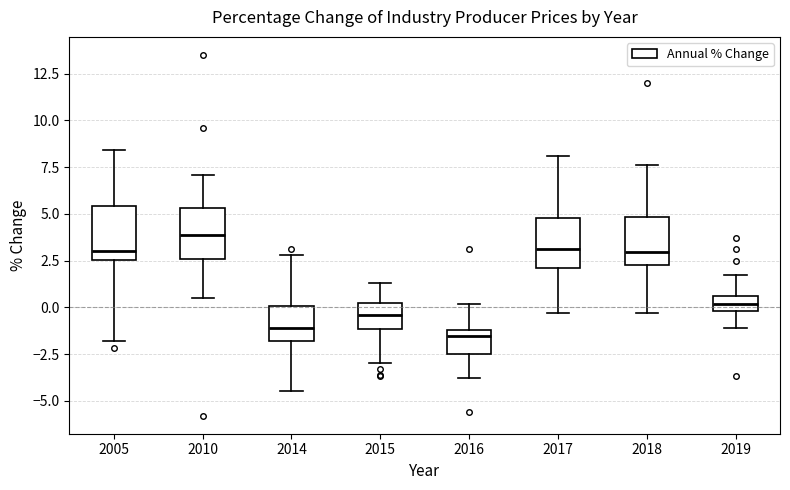

Reading left to right, read every box against the y-axis: the position of its median line, the range the box covers, and the ends of its whiskers. The values are not printed on the chart, so give them approximately, as read against the axis.

2005: median 3.0, box 2.5 to 5.5, whiskers -2.0 to 8.5
2010: median 4.0, box 2.5 to 5.5, whiskers 0.5 to 7.0
2014: median -1.0, box -2.0 to 0.0, whiskers -4.5 to 3.0
2015: median -0.5, box -1.0 to 0.0, whiskers -3.0 to 1.5
2016: median -1.5, box -2.5 to -1.0, whiskers -4.0 to 0.0
2017: median 3.0, box 2.0 to 5.0, whiskers -0.5 to 8.0
2018: median 3.0, box 2.5 to 5.0, whiskers -0.5 to 7.5
2019: median 0.0 (inside the box), box 0.0 to 0.5, whiskers -1.0 to 1.5